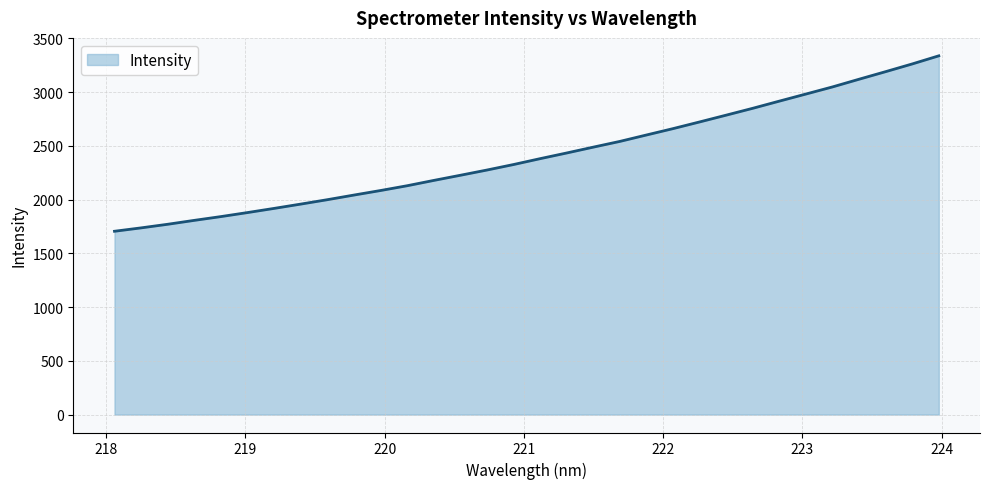

What is the maximum value shown in the chart?

3336.6